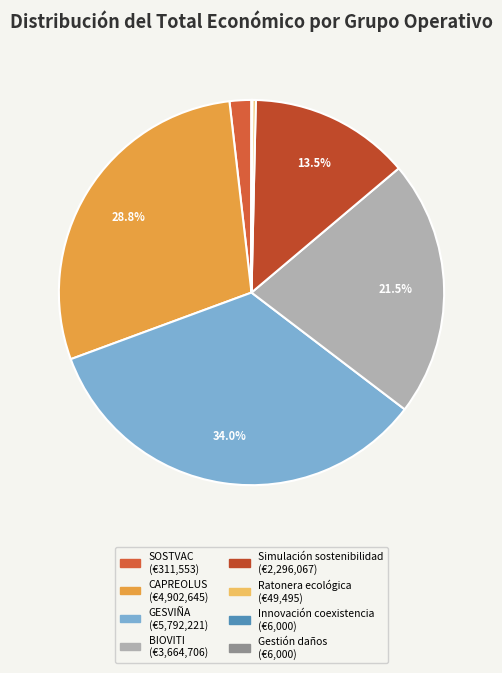

To the nearest percent, what is the difference between the CAPREOLUS and BIOVITI slice percentages?

7%